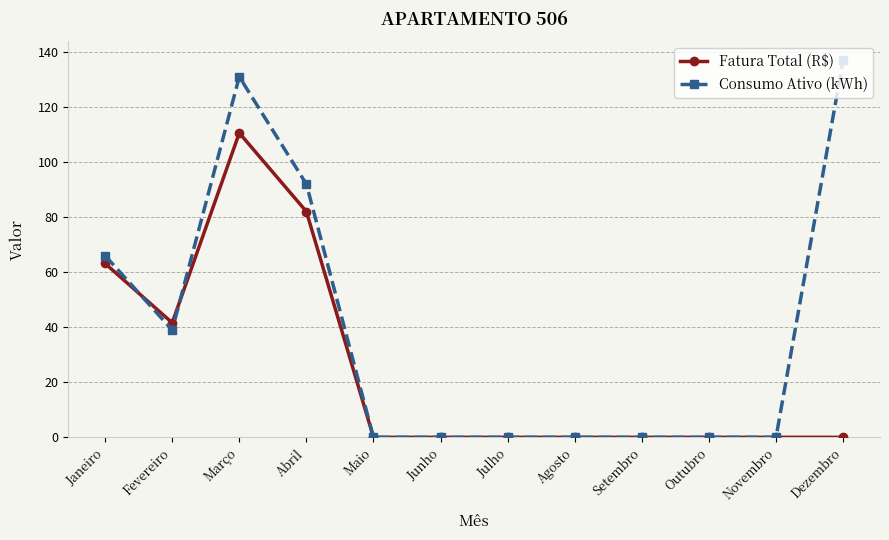

Which series has the widest spread of values?

Consumo Ativo (kWh)